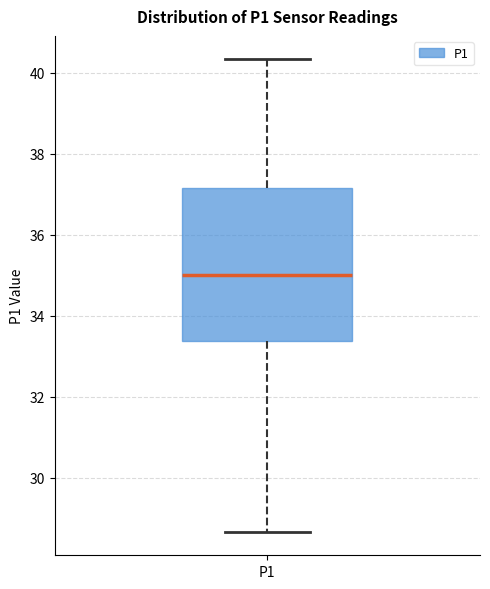

Where is the lower edge of the box for P1 on the y-axis? The values are not printed on the chart, so give them approximately, as read against the axis.

33.4